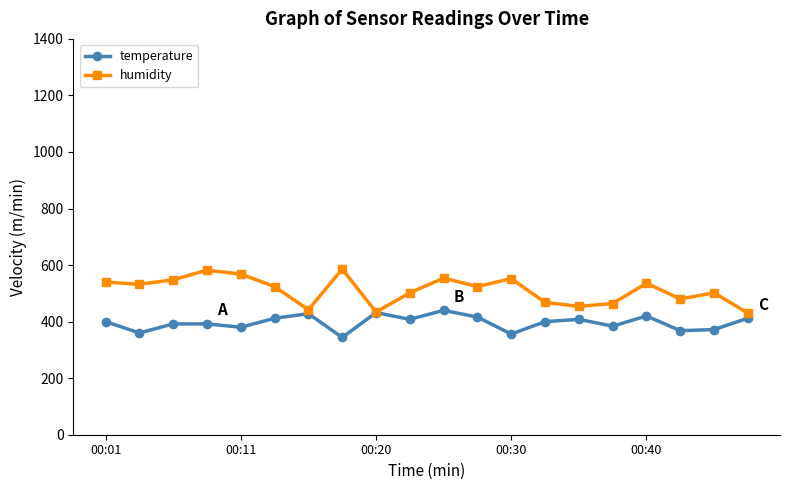

Rank the series by their average value, from lowest to highest.

temperature, humidity